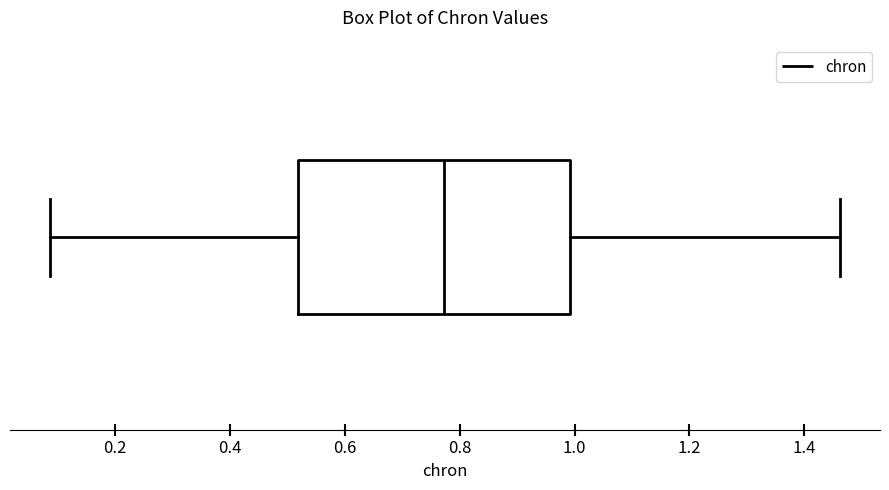

Read this box plot against the x-axis: the position of the median line, the range covered by the box, and the ends of both whiskers. The values are not printed on the chart, so give them approximately, as read against the axis.

median 0.78, box 0.52 to 1.00, whiskers 0.08 to 1.46